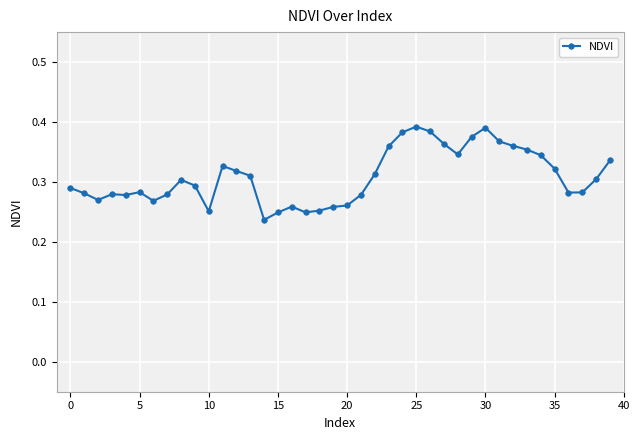

Does the chart display data point markers on the line(s)?

Yes